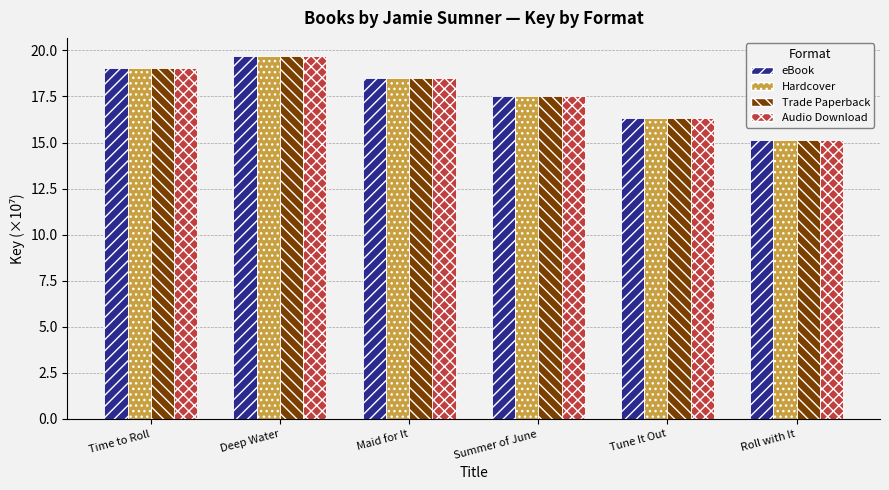

Does the chart contain stacked bars?

No